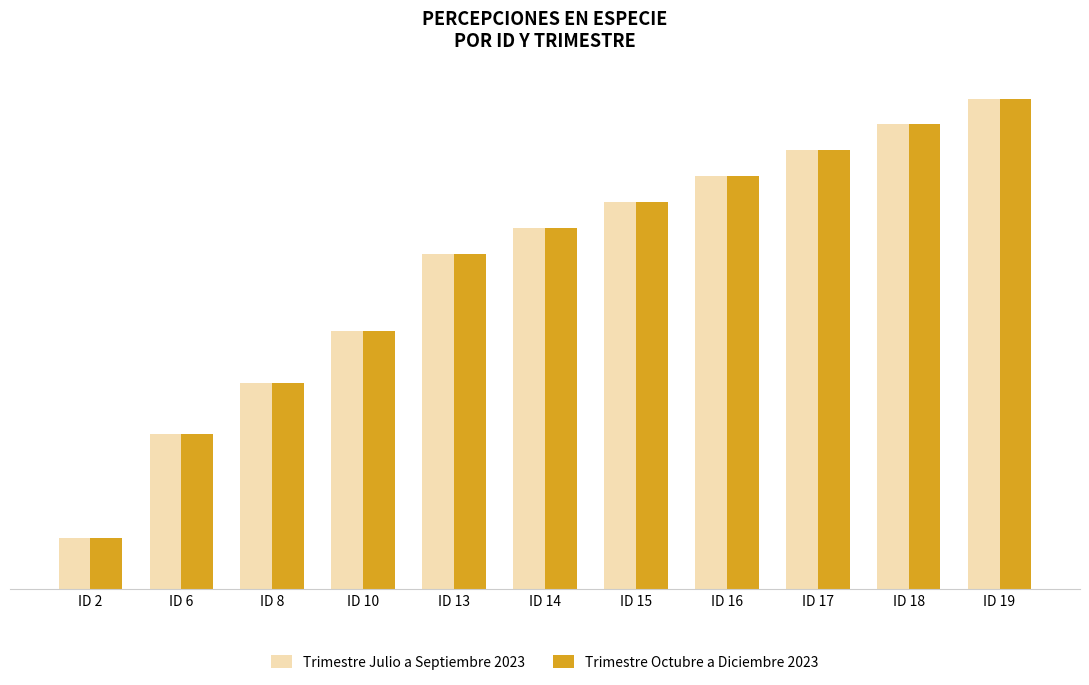

Does the chart contain stacked bars?

No